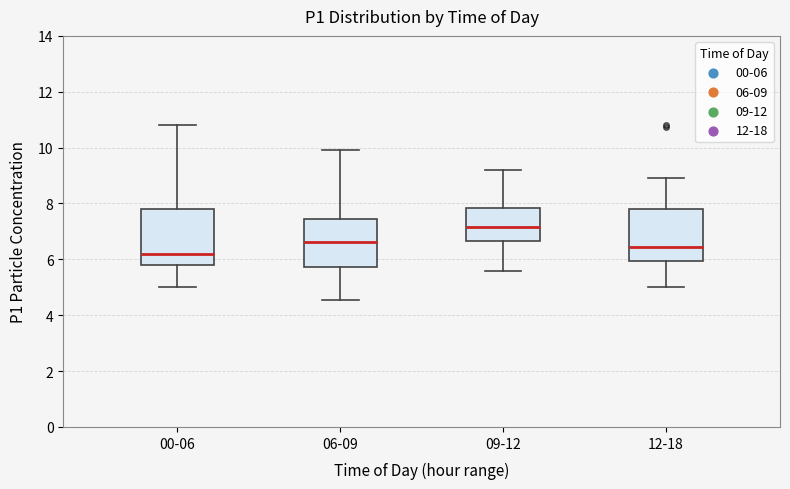

Where does the upper whisker of the box for 06-09 end on the y-axis? The values are not printed on the chart, so give them approximately, as read against the axis.

10.0